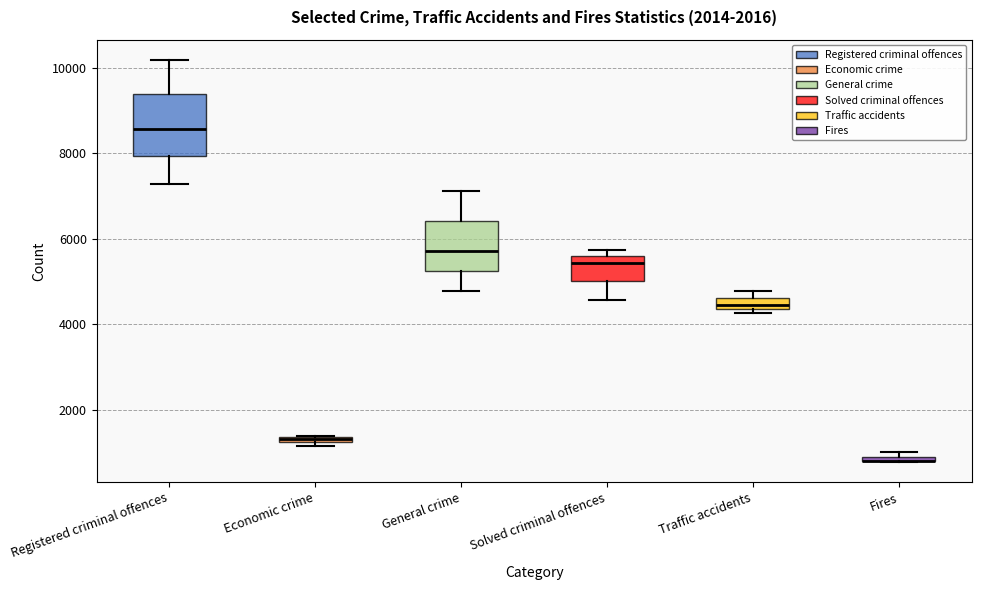

Which box is the tallest, from its lower edge to its upper edge?

Registered criminal offences